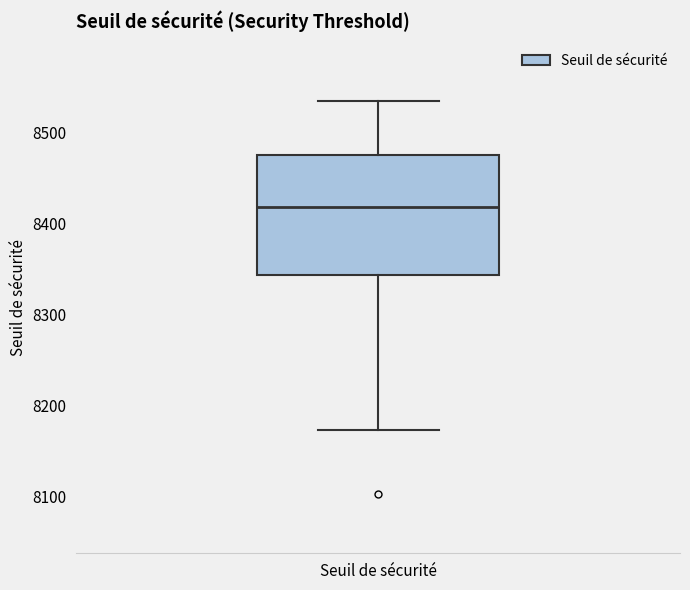

Read this box plot against the y-axis: the position of the median line, the range covered by the box, and the ends of both whiskers. The values are not printed on the chart, so give them approximately, as read against the axis.

median 8420, box 8340 to 8480, whiskers 8170 to 8530